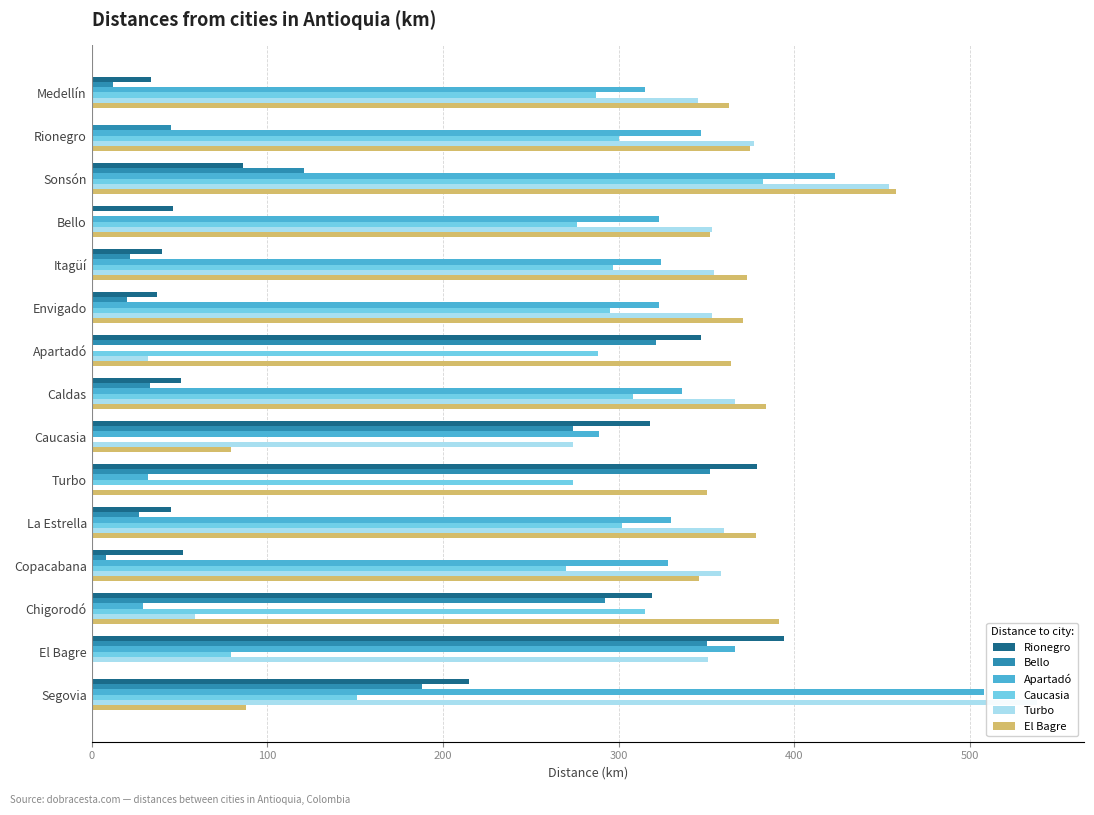

The value of Bello at Bello is -118. True or false?

False